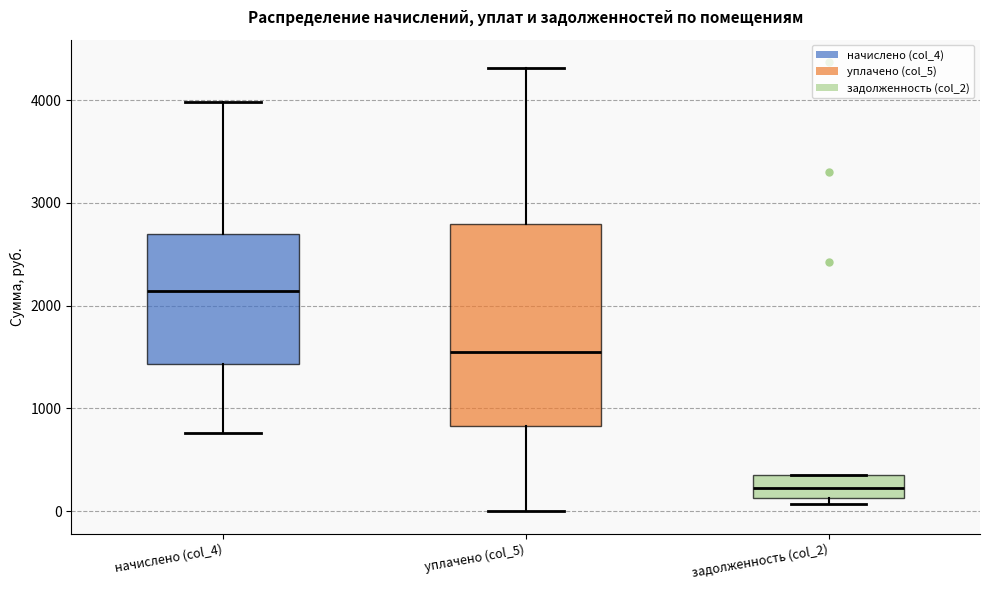

Which box's median line is the highest?

начислено (col_4)